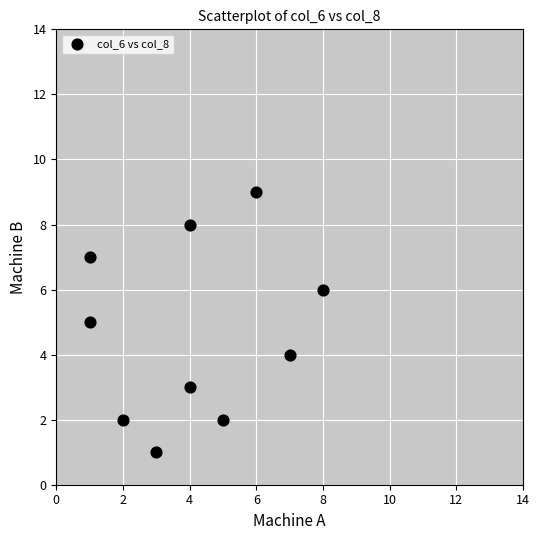

What is the range of Y values (max minus min)?

8